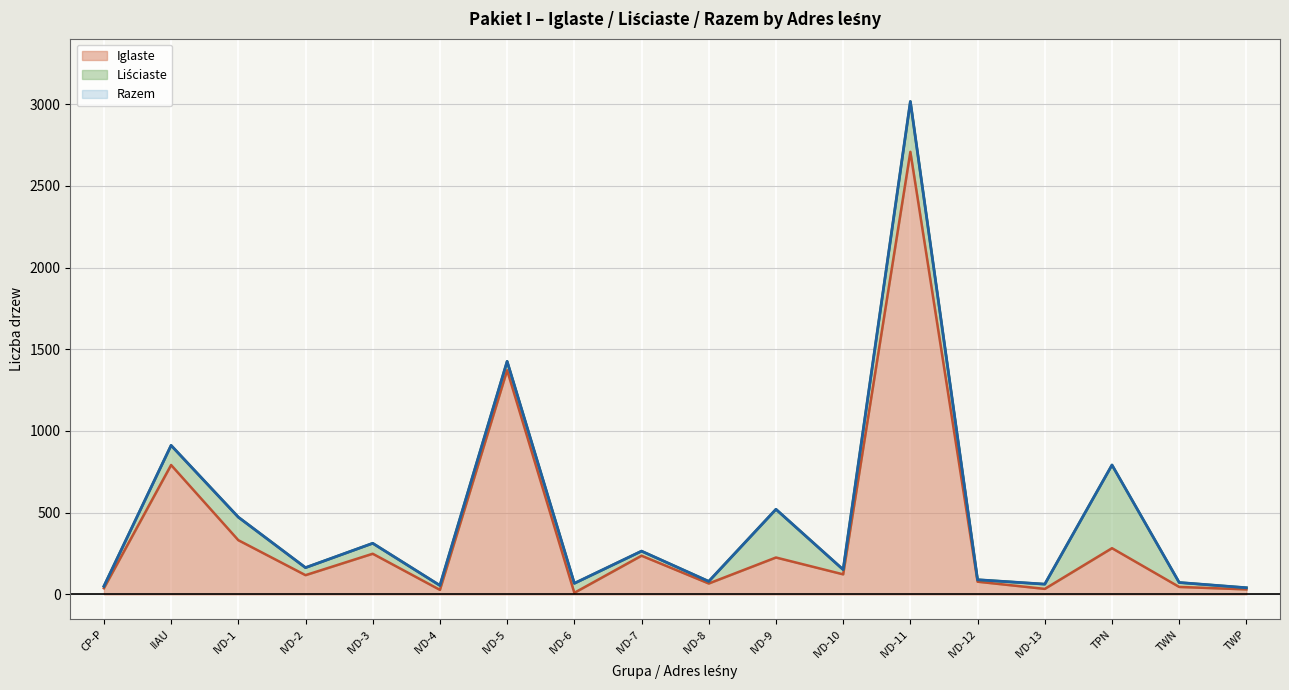

Which category has the highest value across all series?

IVD-11